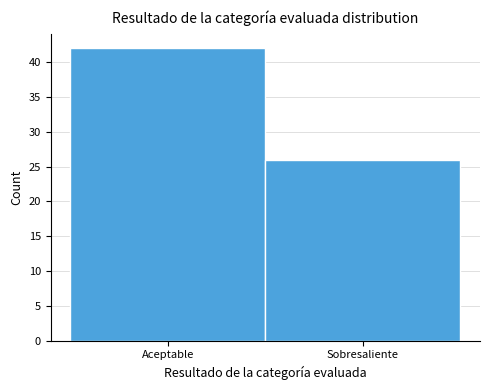

Reading right to left, transcribe all the data shown in this chart.

Sobresaliente=26	Aceptable=42